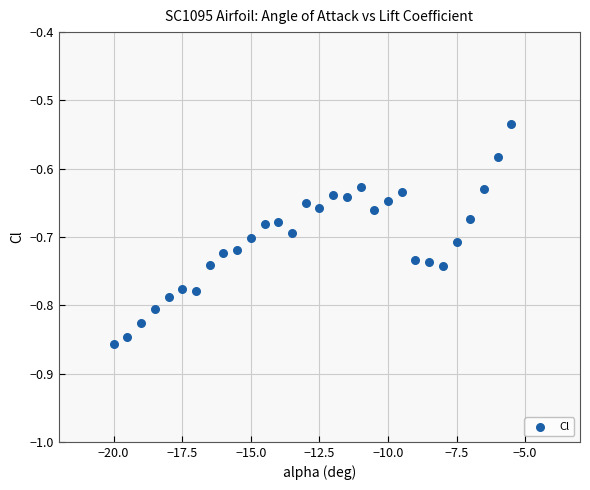

What is the range of Y values (max minus min)?

0.3